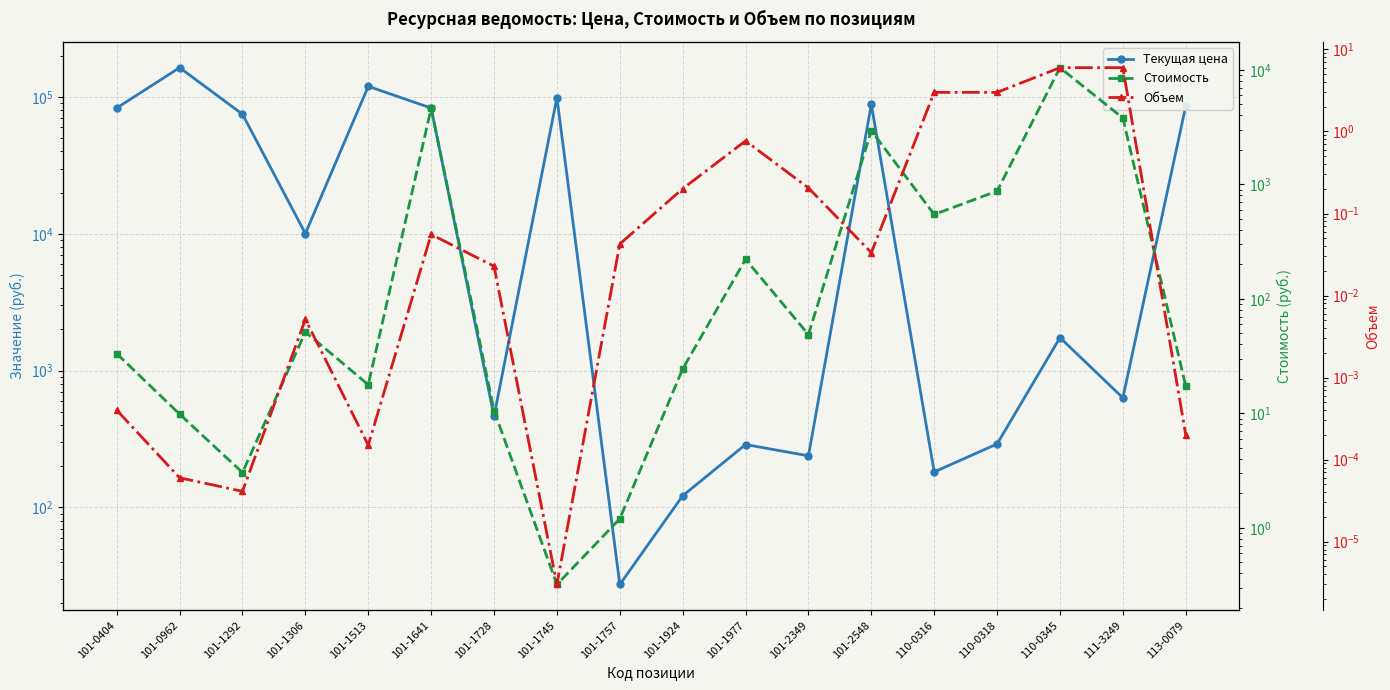

Is it true that Объем equals 0.2 at 101-1924?

True